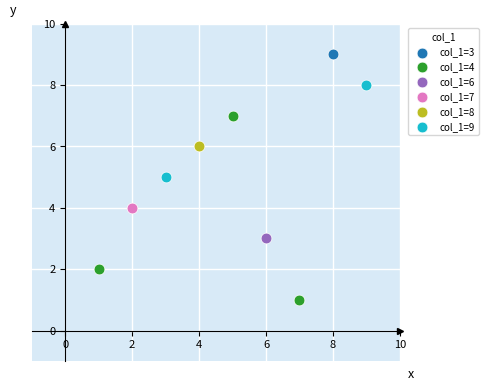

What are all the series names shown in the legend?

col_1=3, col_1=4, col_1=6, col_1=7, col_1=8, col_1=9